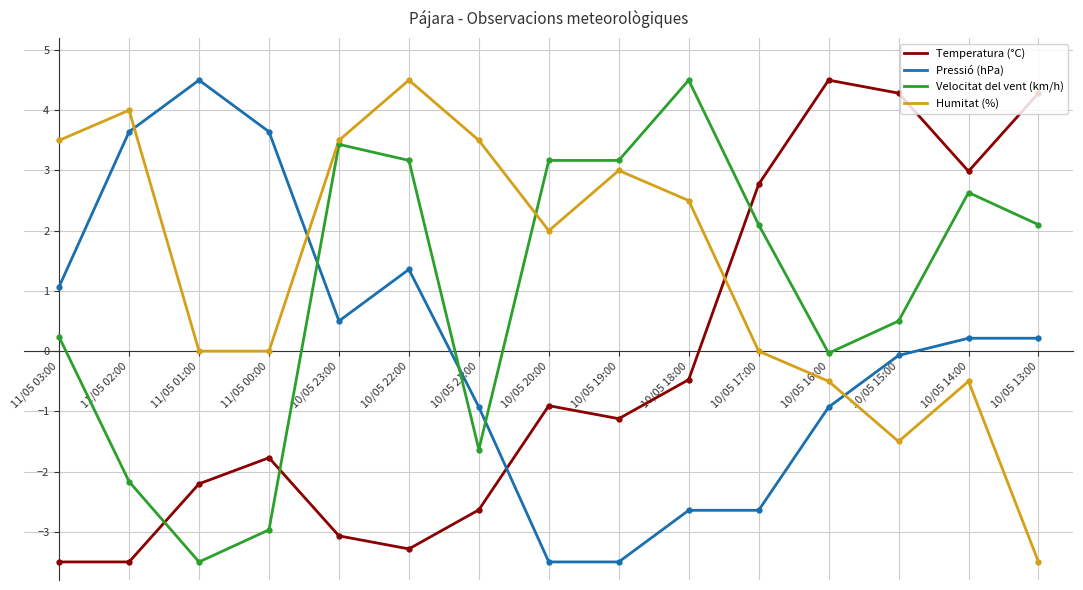

At 10/05 15:00, list the series in order from largest to smallest.

Temperatura (°C), Velocitat del vent (km/h), Pressió (hPa), Humitat (%)